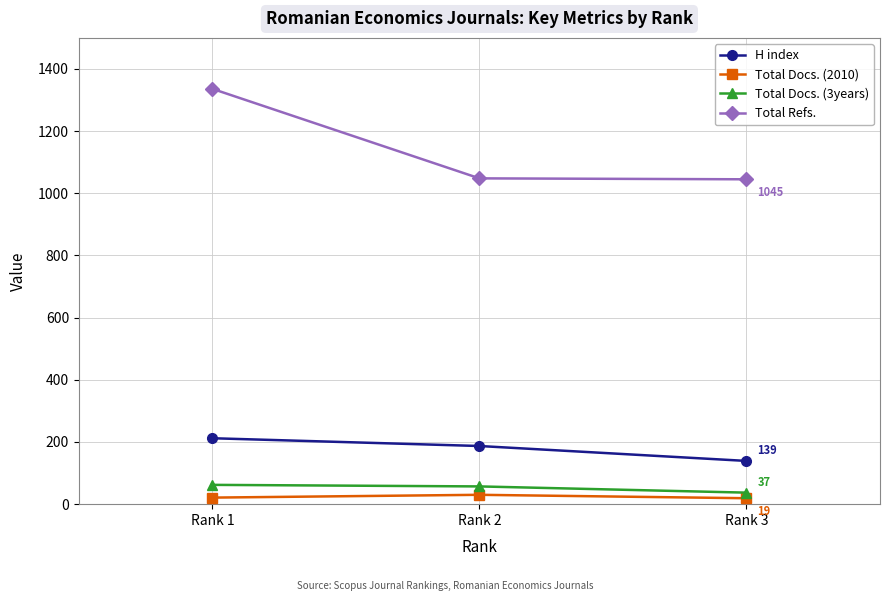

What is the value of the Total Refs. point at the 1st from the left?

1336